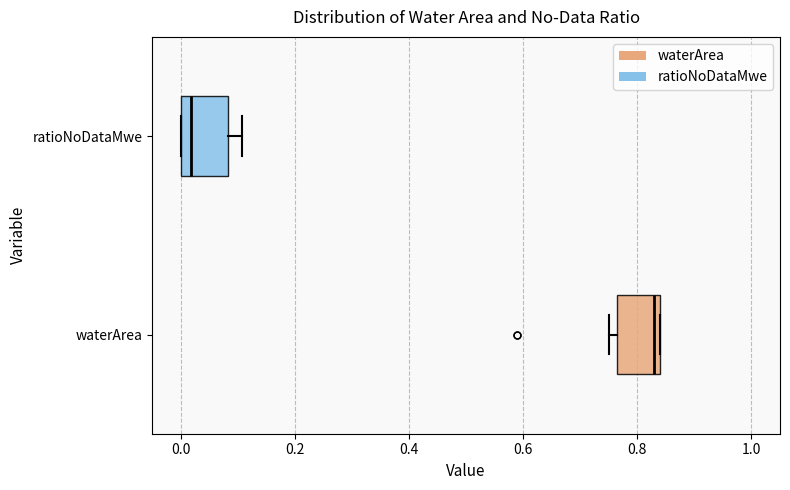

Which box's median line is the furthest to the left?

ratioNoDataMwe